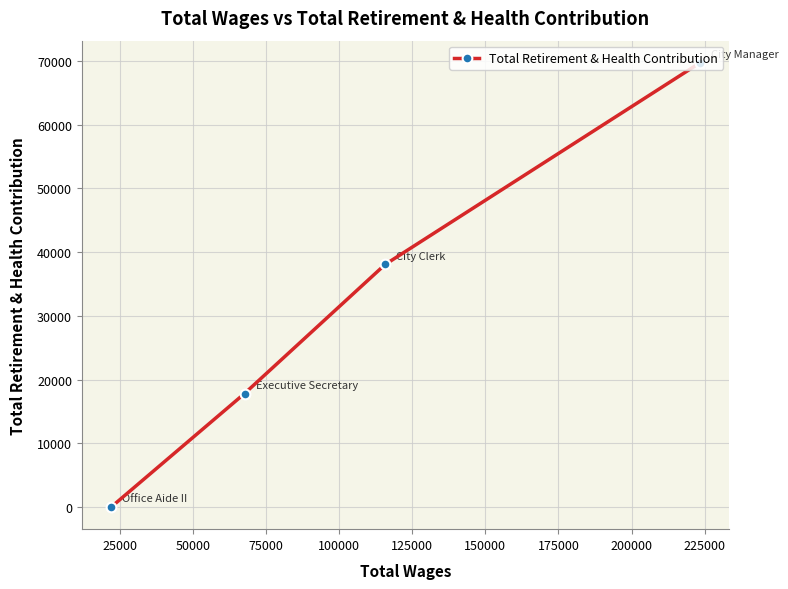

True or false: there are more than 2 points higher than both neighbors.

False